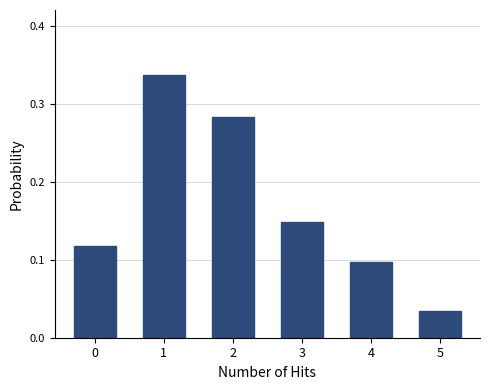

The value at 4 is 0.1. True or false?

True